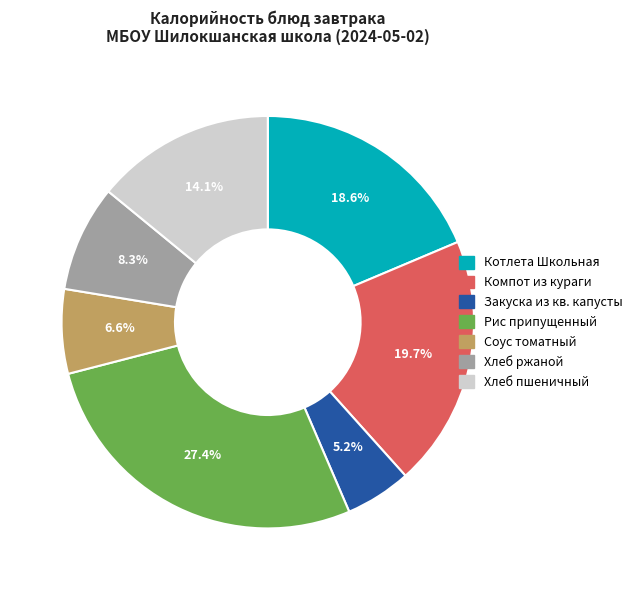

To the nearest percent, what is the difference between the largest and smallest slice percentages?

22%